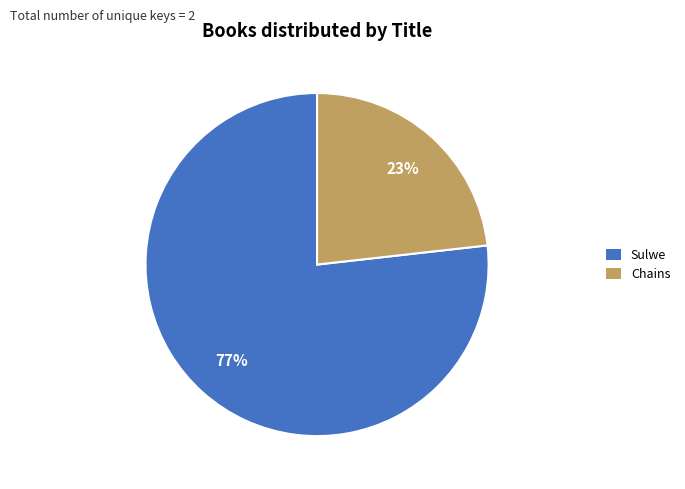

Does Sulwe represent more than half of the total?

Yes